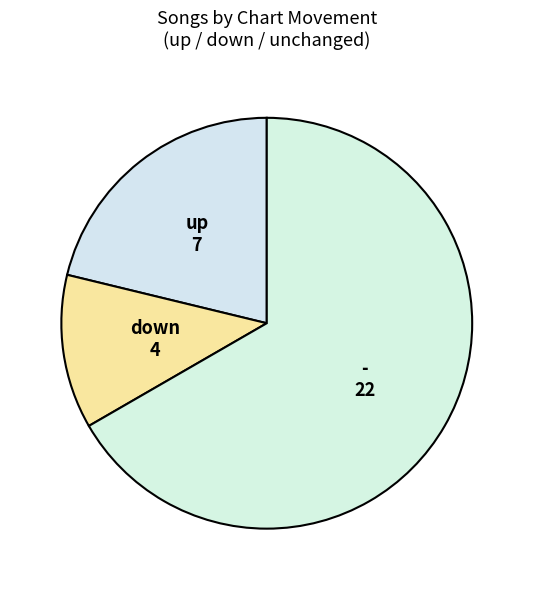

Rank the categories by value from highest to lowest.

-, up, down